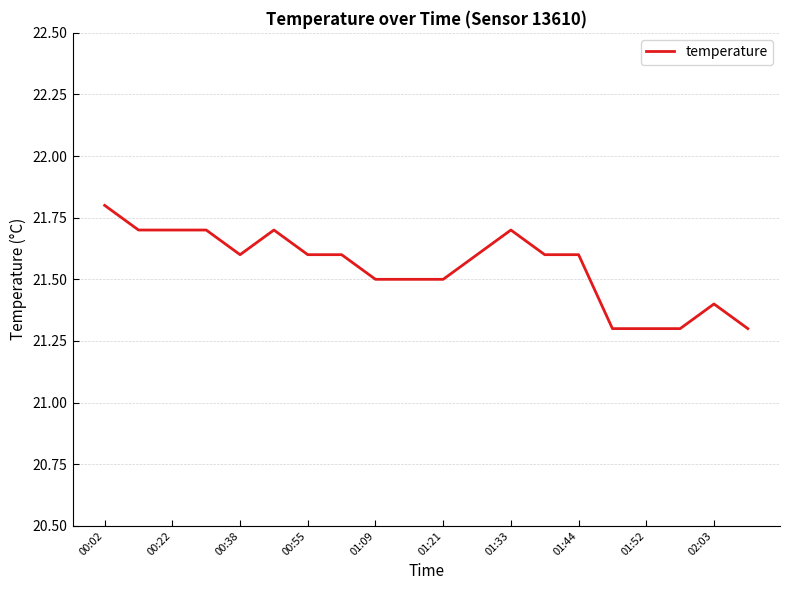

What is the maximum value shown in the chart?

21.8